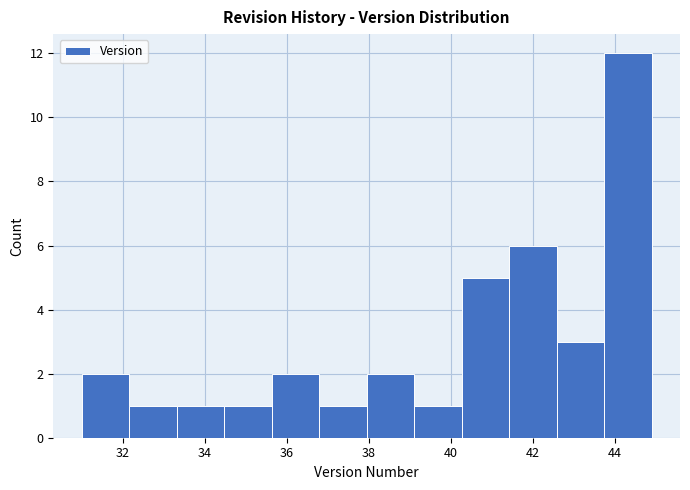

Reading left to right, transcribe this chart: for each bar, give the range it covers on the x-axis and its height. Neither the bar edges nor the heights are printed on the chart, so give them approximately, as read against the axes.

31.0 to 32.2: 2
32.2 to 33.4: 1
33.4 to 34.4: 1
34.4 to 35.6: 1
35.6 to 36.8: 2
36.8 to 38.0: 1
38.0 to 39.2: 2
39.2 to 40.2: 1
40.2 to 41.4: 5
41.4 to 42.6: 6
42.6 to 43.8: 3
43.8 to 45.0: 12